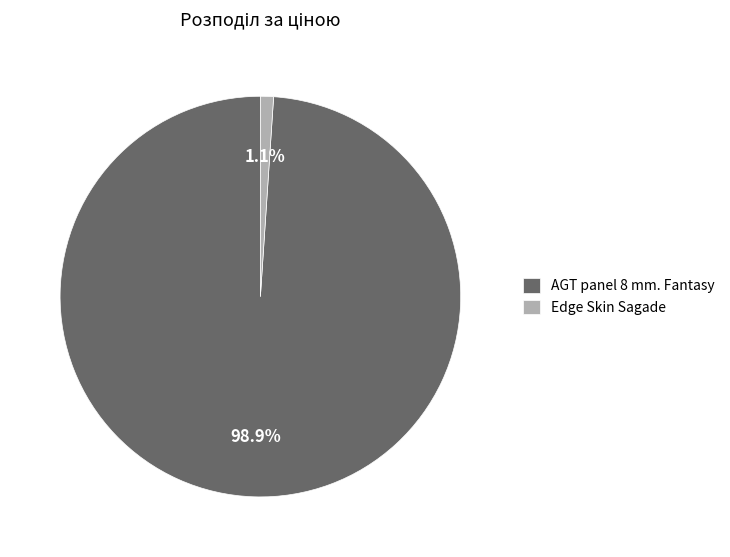

Between Edge Skin Sagade and AGT panel 8 mm. Fantasy, which is larger?

AGT panel 8 mm. Fantasy